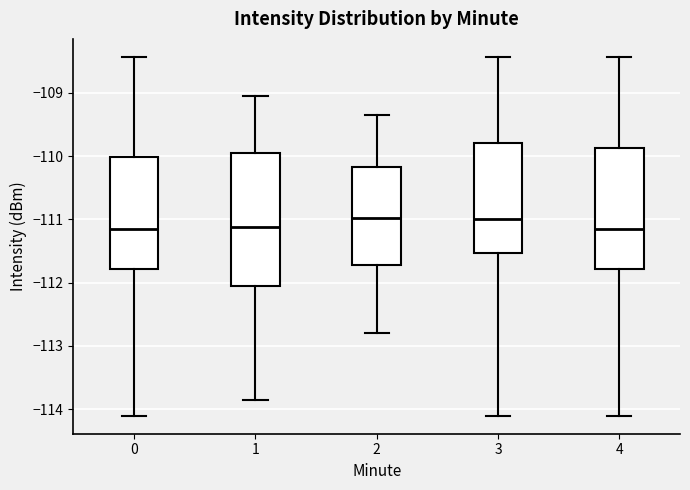

Reading left to right, read every box against the y-axis: the position of its median line, the range the box covers, and the ends of its whiskers. The values are not printed on the chart, so give them approximately, as read against the axis.

0: median -111.1, box -111.8 to -110.0, whiskers -114.1 to -108.4
1: median -111.1, box -112.0 to -110.0, whiskers -113.9 to -109.1
2: median -111.0, box -111.7 to -110.2, whiskers -112.8 to -109.3
3: median -111.0, box -111.5 to -109.8, whiskers -114.1 to -108.4
4: median -111.1, box -111.8 to -109.9, whiskers -114.1 to -108.4